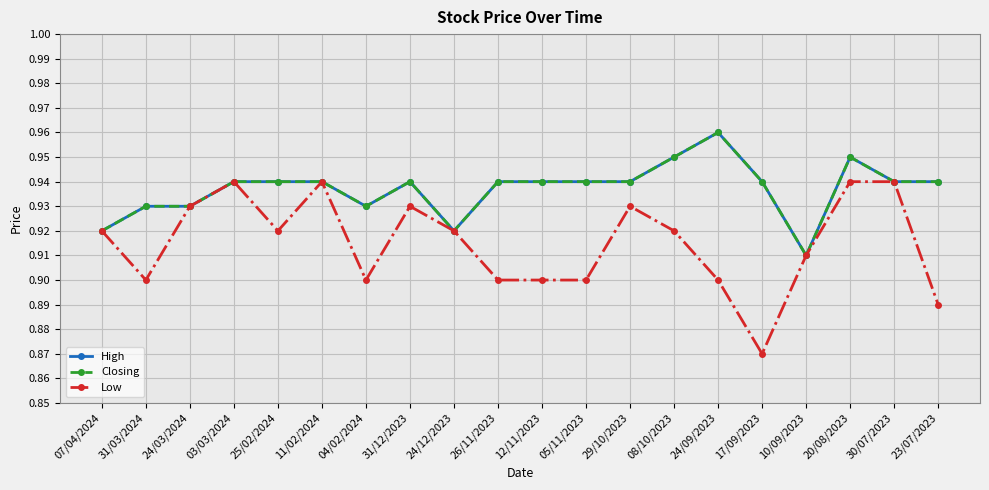

Reading left to right, extract all data points from this chart.

High: 07/04/2024=0.9	31/03/2024=0.9	24/03/2024=0.9	03/03/2024=0.9	25/02/2024=0.9	11/02/2024=0.9	04/02/2024=0.9	31/12/2023=0.9	24/12/2023=0.9	26/11/2023=0.9	12/11/2023=0.9	05/11/2023=0.9	29/10/2023=0.9	08/10/2023=0.9	24/09/2023=1.0	17/09/2023=0.9	10/09/2023=0.9	20/08/2023=0.9	30/07/2023=0.9	23/07/2023=0.9
Closing: 07/04/2024=0.9	31/03/2024=0.9	24/03/2024=0.9	03/03/2024=0.9	25/02/2024=0.9	11/02/2024=0.9	04/02/2024=0.9	31/12/2023=0.9	24/12/2023=0.9	26/11/2023=0.9	12/11/2023=0.9	05/11/2023=0.9	29/10/2023=0.9	08/10/2023=0.9	24/09/2023=1.0	17/09/2023=0.9	10/09/2023=0.9	20/08/2023=0.9	30/07/2023=0.9	23/07/2023=0.9
Low: 07/04/2024=0.9	31/03/2024=0.9	24/03/2024=0.9	03/03/2024=0.9	25/02/2024=0.9	11/02/2024=0.9	04/02/2024=0.9	31/12/2023=0.9	24/12/2023=0.9	26/11/2023=0.9	12/11/2023=0.9	05/11/2023=0.9	29/10/2023=0.9	08/10/2023=0.9	24/09/2023=0.9	17/09/2023=0.9	10/09/2023=0.9	20/08/2023=0.9	30/07/2023=0.9	23/07/2023=0.9